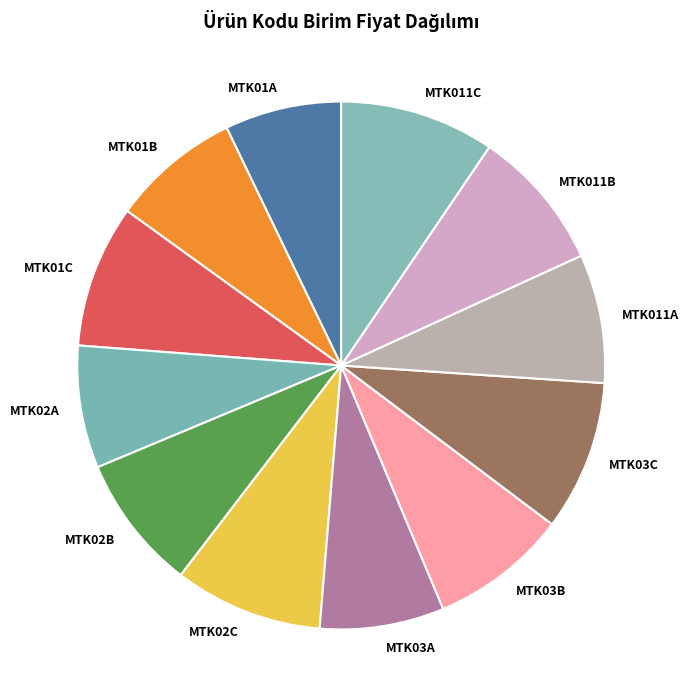

Count the number of slices in the pie.

12